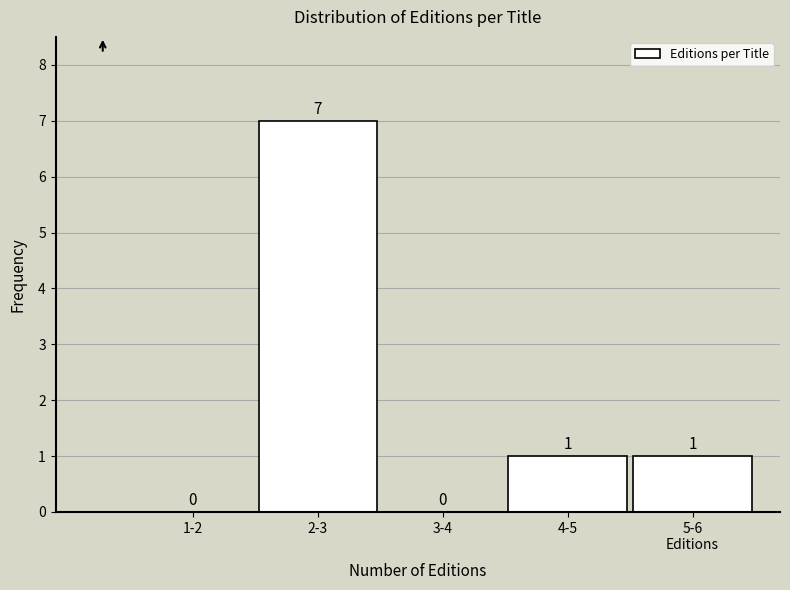

What is the change in value from 1-2 to 2-3?

+7